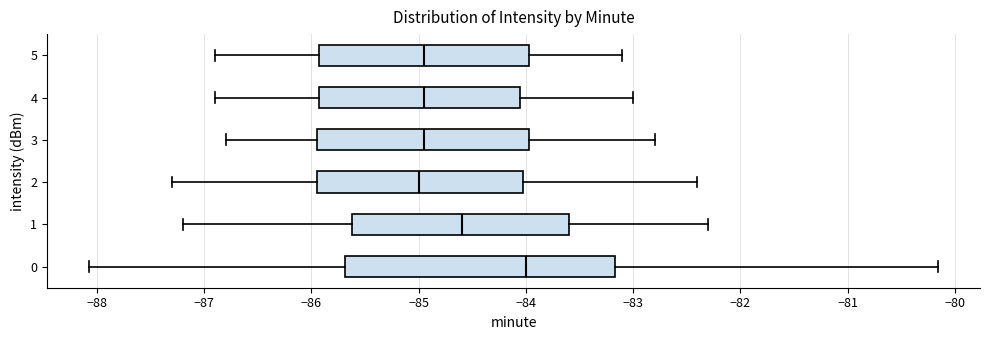

Comparing the boxes themselves (not the whiskers), which one is the widest?

0